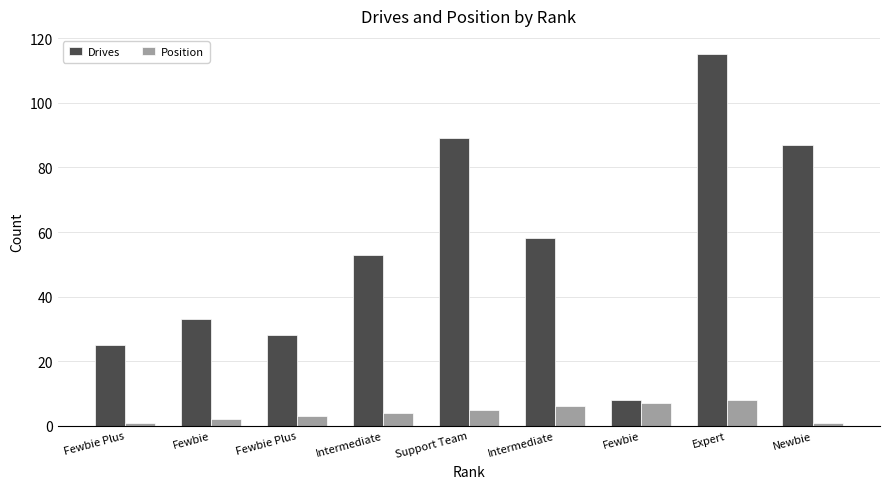

How many series are shown in this chart?

2